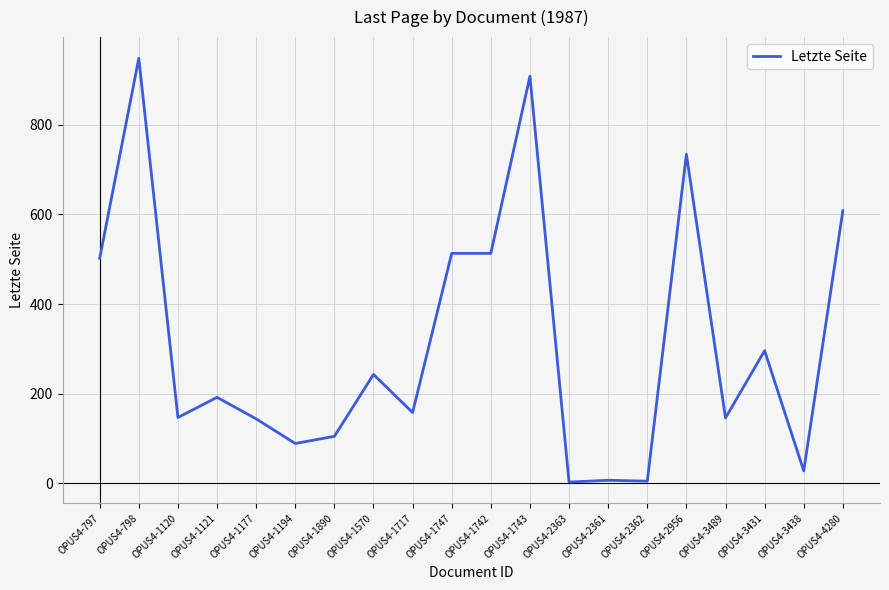

At which category does the chart reach its peak across all series?

OPUS4-798